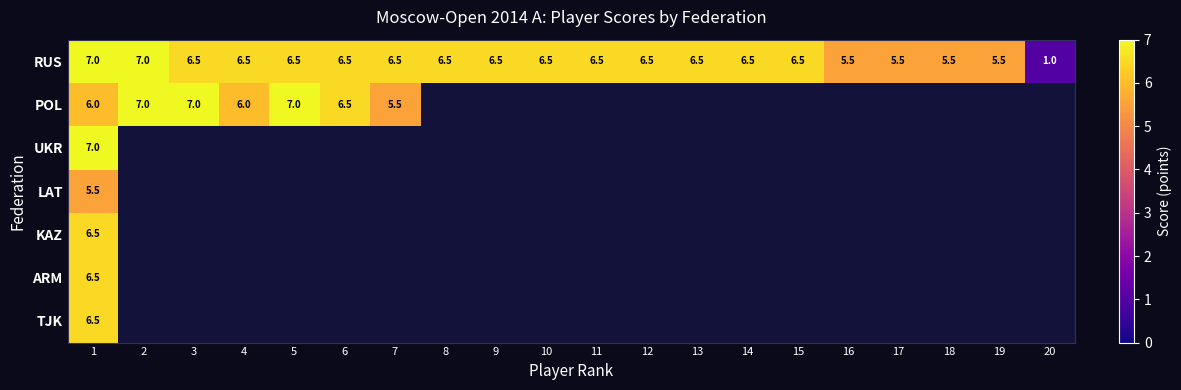

Is it true that RUS equals 6.5 at 4?

True